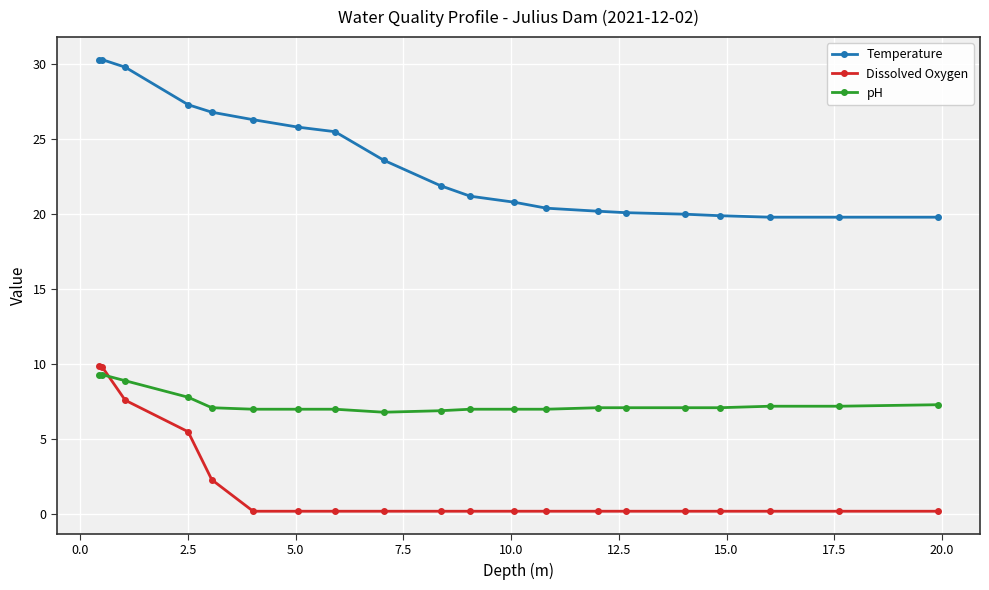

True or false: Dissolved Oxygen and Temperature intersect in this chart.

False